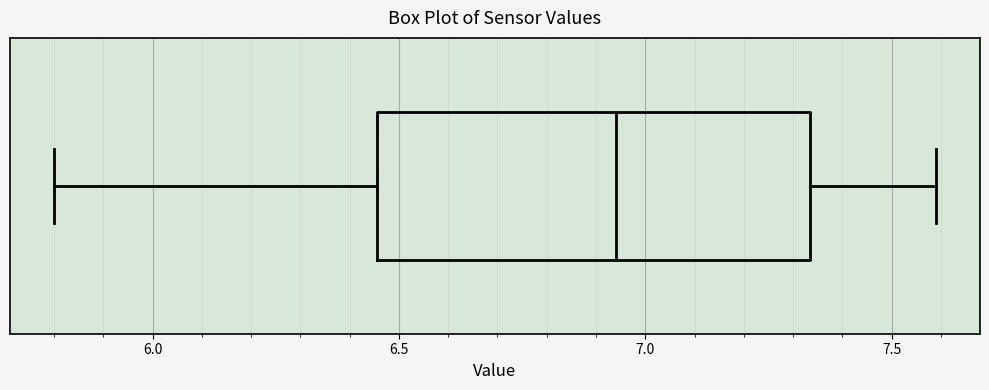

Transcribe this box plot: give where the median line is, the range the box spans, and where the two whiskers end, as read against the x-axis. The values are not printed on the chart, so give them approximately, as read against the axis.

median 6.95, box 6.45 to 7.35, whiskers 5.80 to 7.60